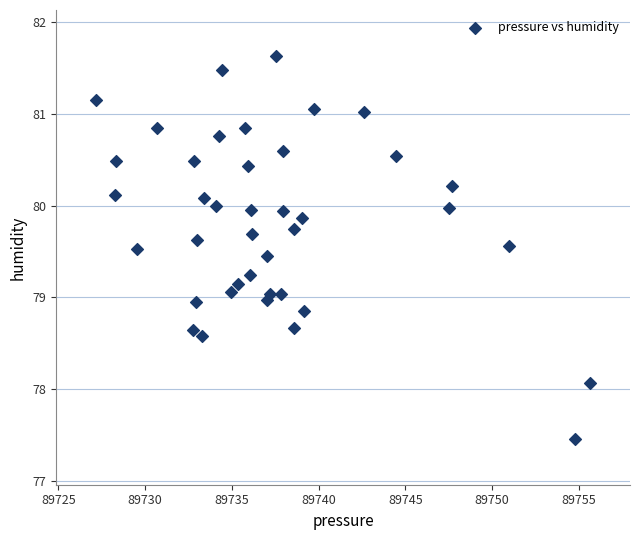

What is the range of X values (max minus min)?

28.5